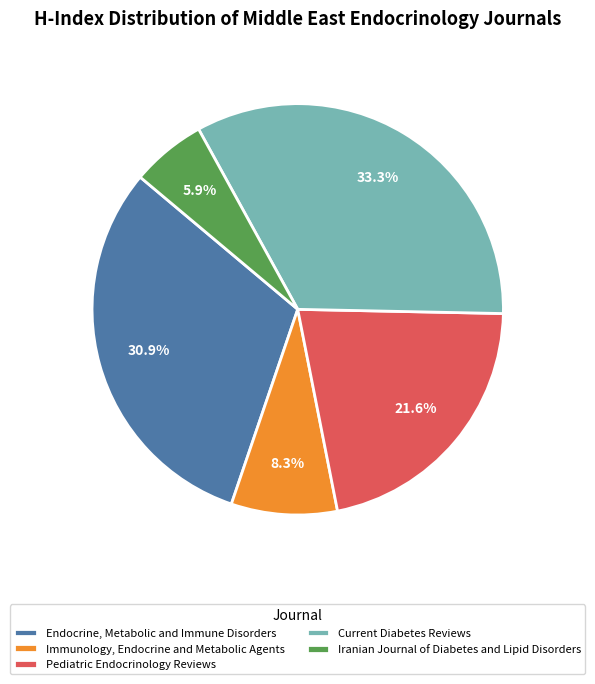

How many slices are in this pie chart?

5